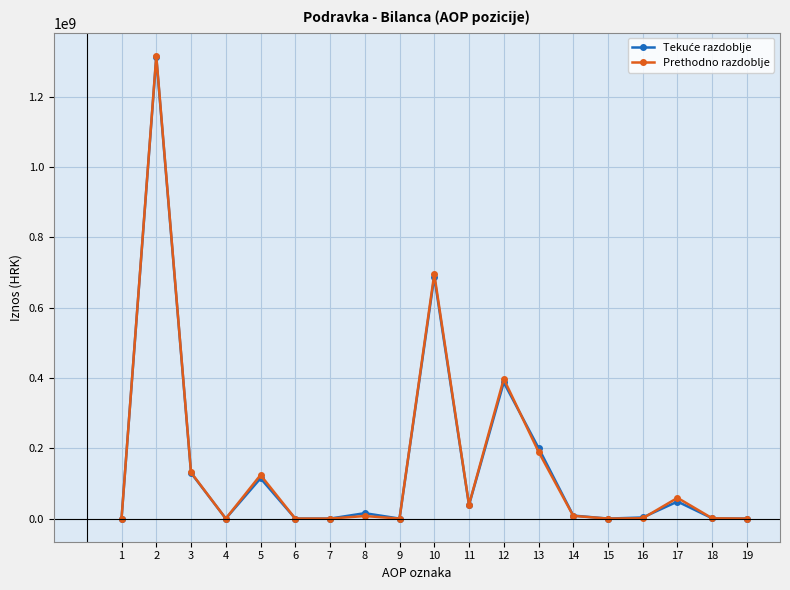

Count the number of data series in this chart.

2